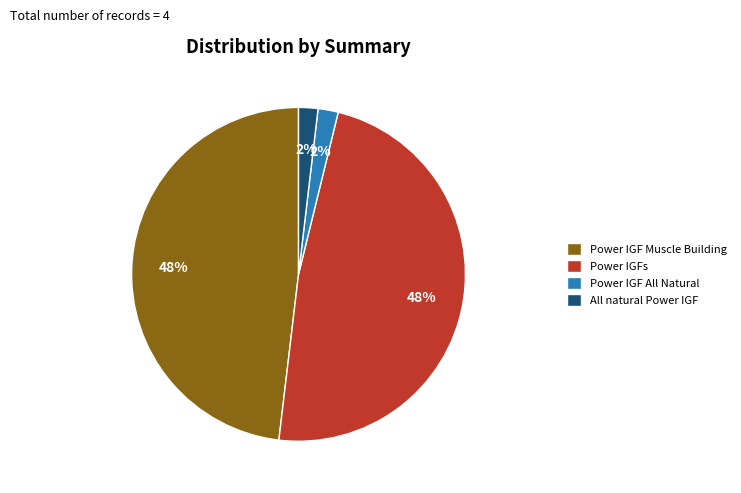

To the nearest percent, what is the average slice percentage?

25%